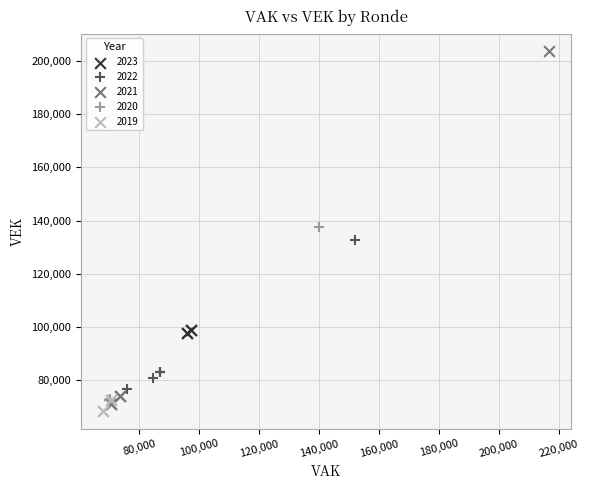

Which series contains the highest Y value?

2021